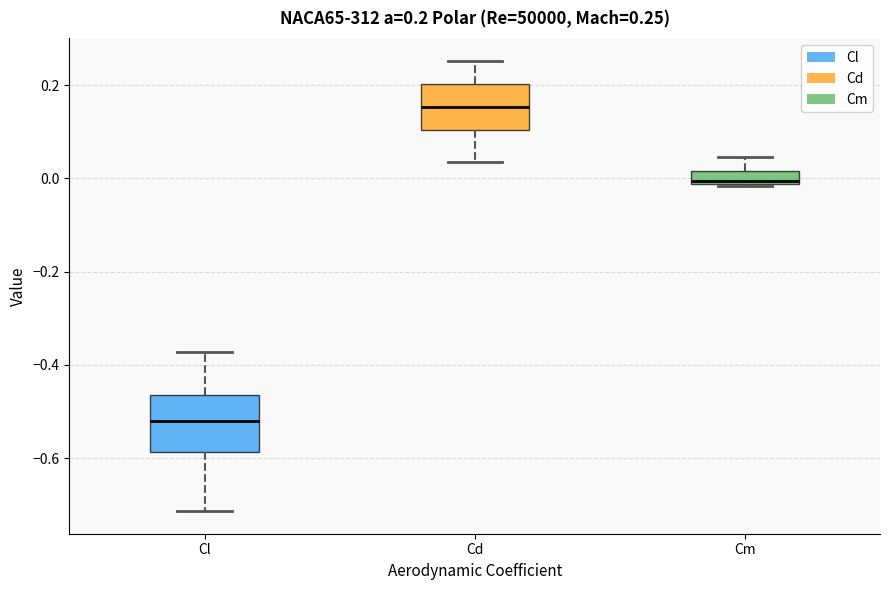

Which box's median line is the lowest?

Cl